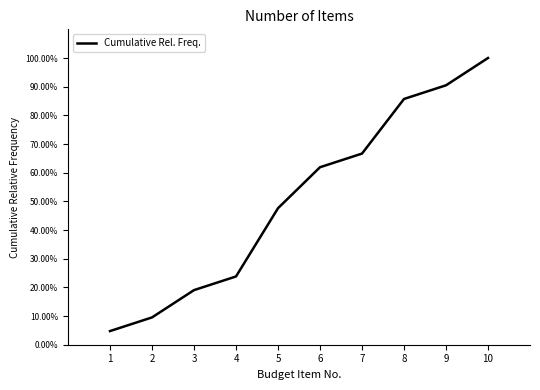

What is the difference between the values at 3 and 9?

71.4